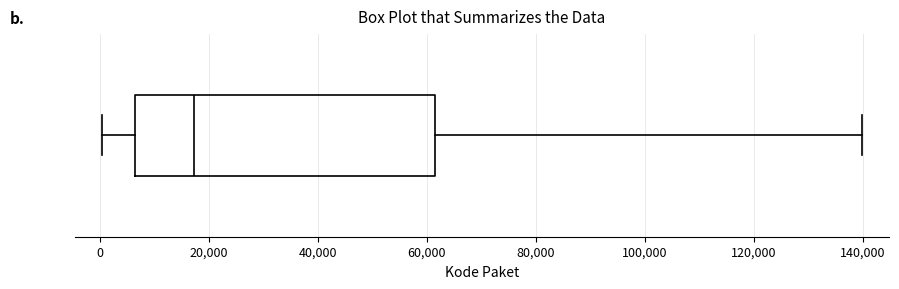

Where is the right edge of the box on the x-axis? The values are not printed on the chart, so give them approximately, as read against the axis.

62000